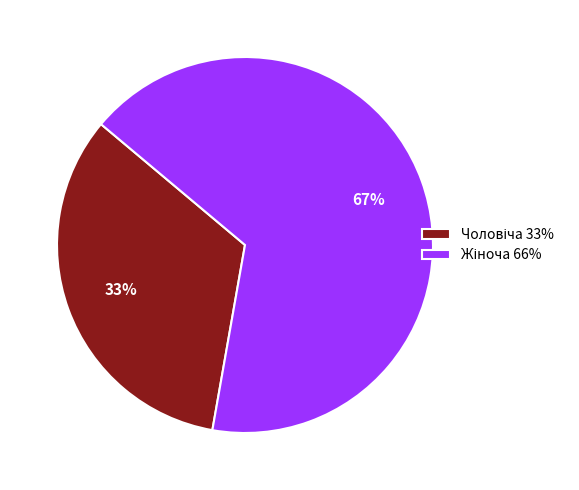

Is there any slice that represents more than half of the pie?

Yes